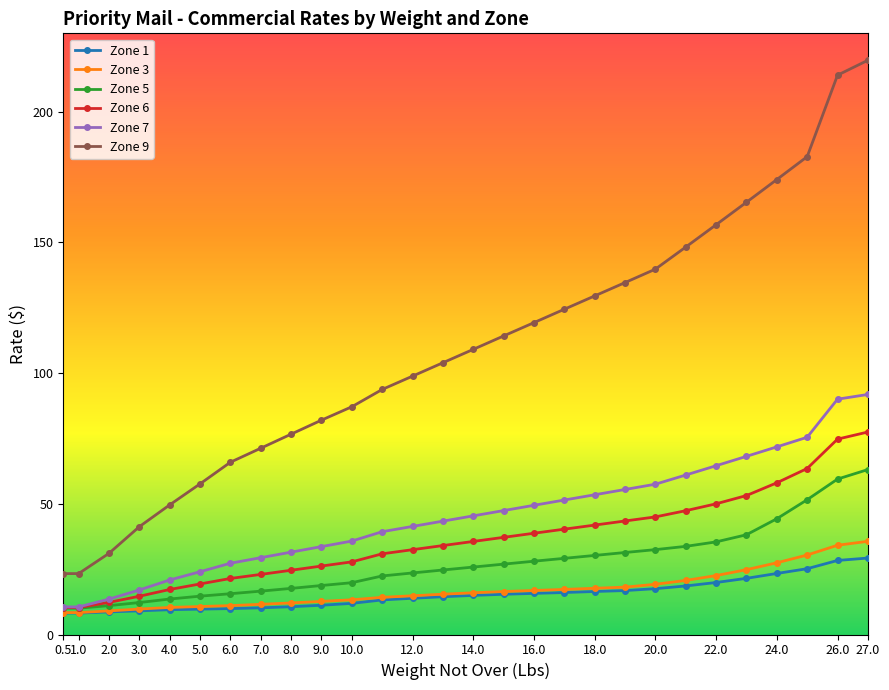

True or false: Zone 1 and Zone 9 intersect in this chart.

False